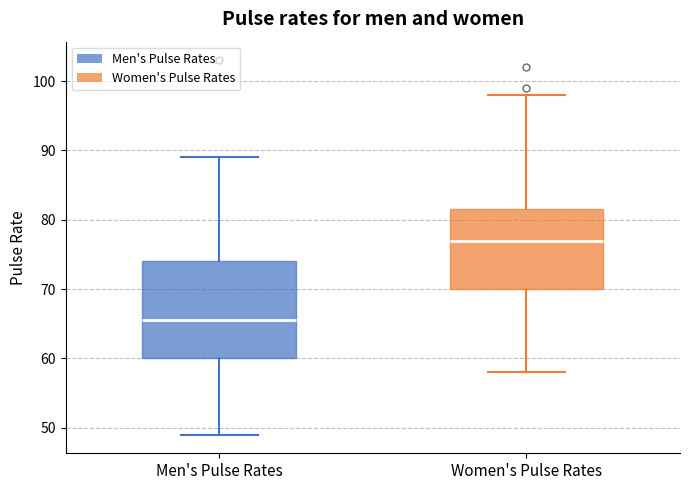

Where is the lower edge of the box for Men's Pulse Rates on the y-axis? The values are not printed on the chart, so give them approximately, as read against the axis.

60